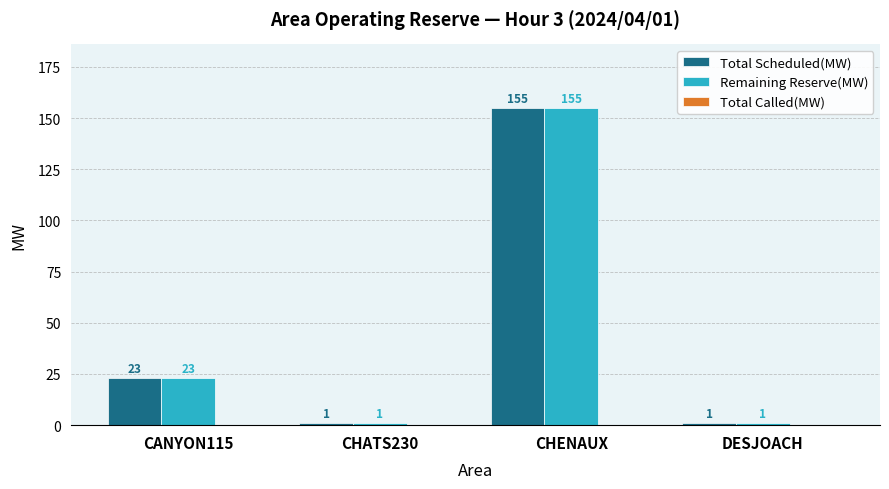

How many data points in Total Scheduled(MW) are less than 23?

2